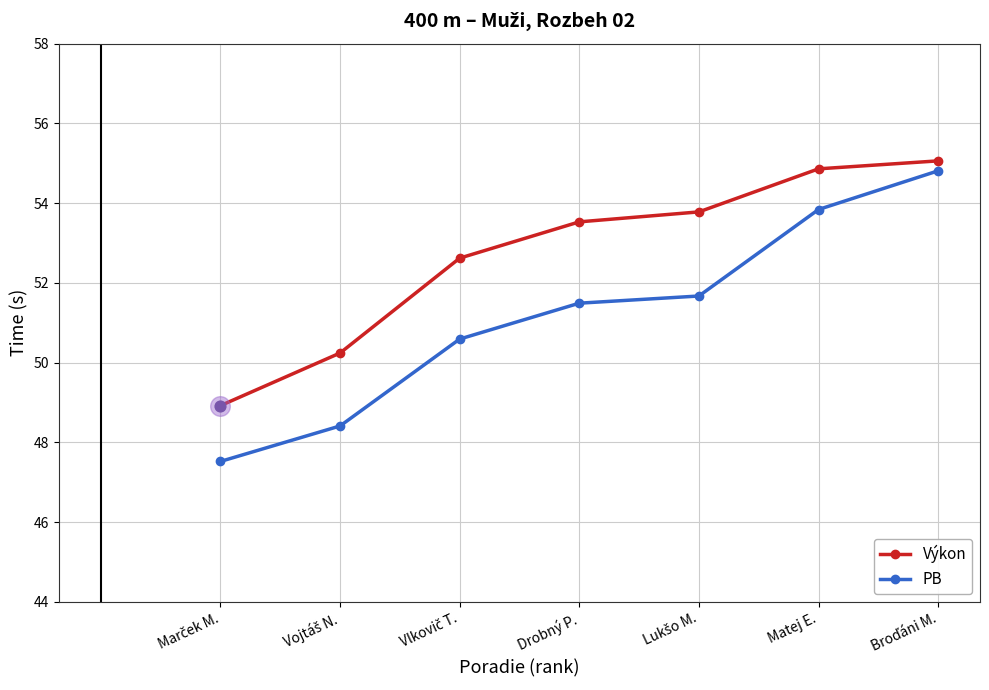

Which series has the widest spread of values?

PB